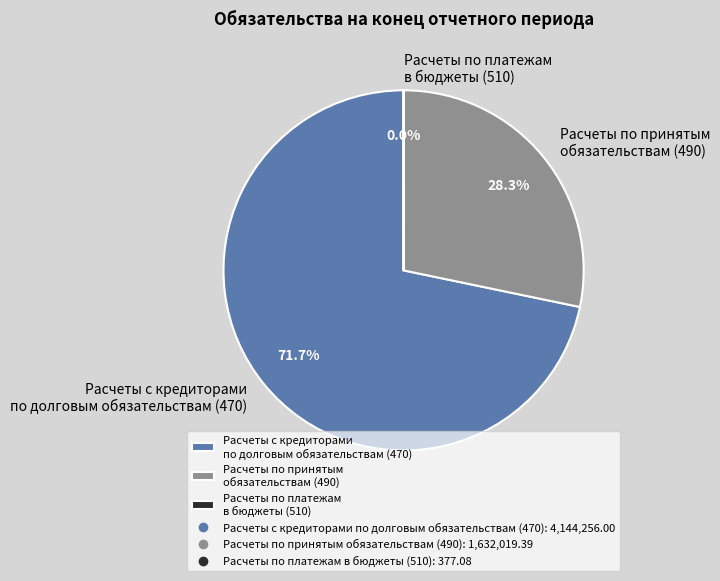

Is there any slice that represents more than half of the pie?

Yes